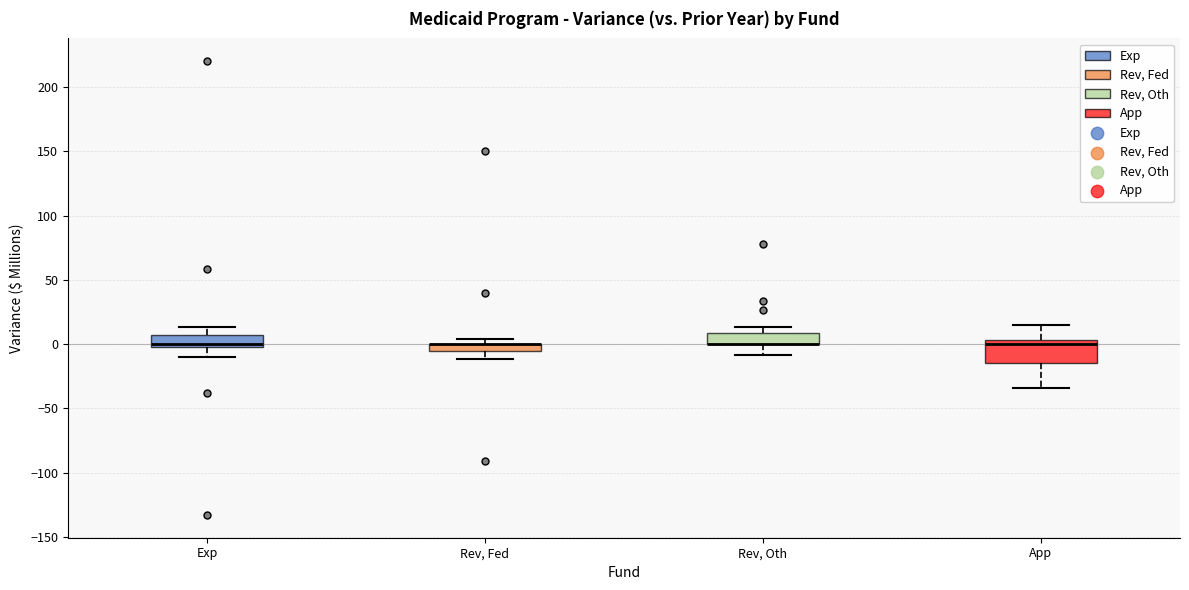

Where is the lower edge of the box for Exp on the y-axis? The values are not printed on the chart, so give them approximately, as read against the axis.

0